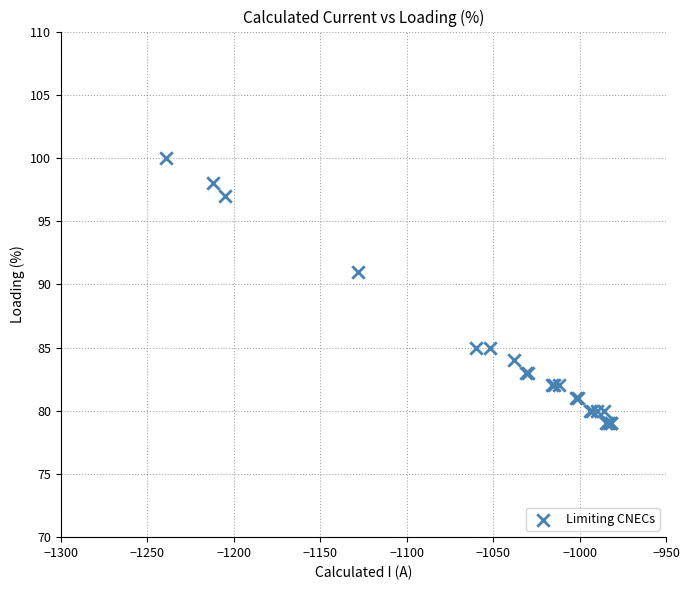

What Y value in the scatter plot is closest to 89?

91